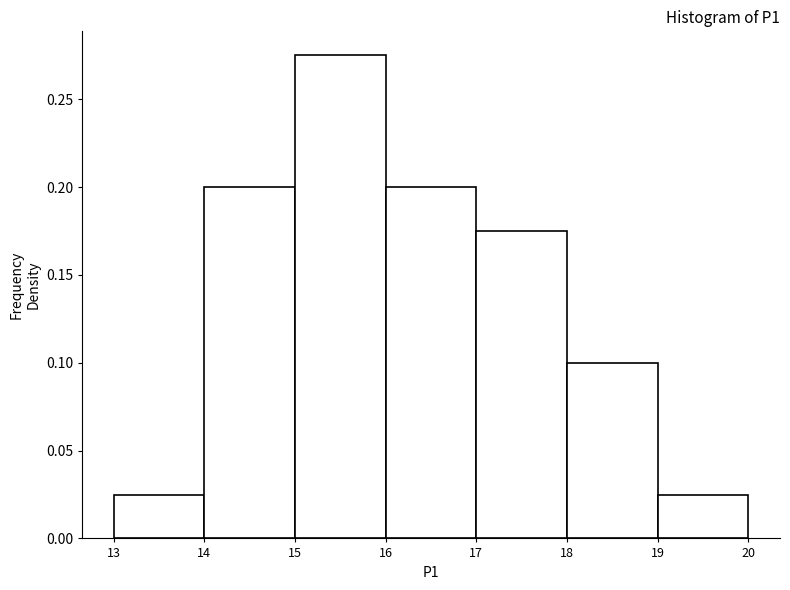

Reading left to right, transcribe this chart: for each bar, give the range it covers on the x-axis and its height. The values are not printed on the chart, so give them approximately, as read against the axis.

13 to 14: 0.025
14 to 15: 0.200
15 to 16: 0.275
16 to 17: 0.200
17 to 18: 0.175
18 to 19: 0.100
19 to 20: 0.025